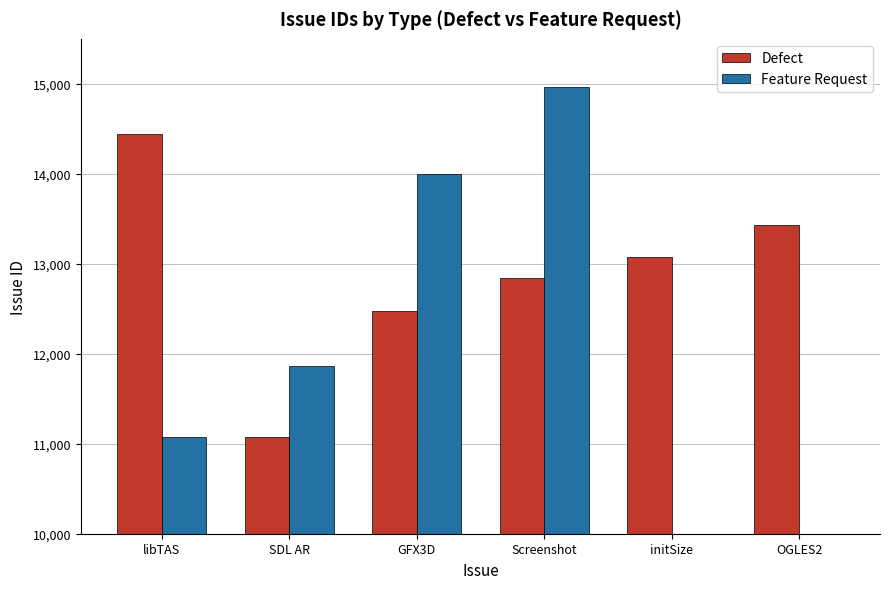

At which label does Feature Request reach its peak?

Screenshot